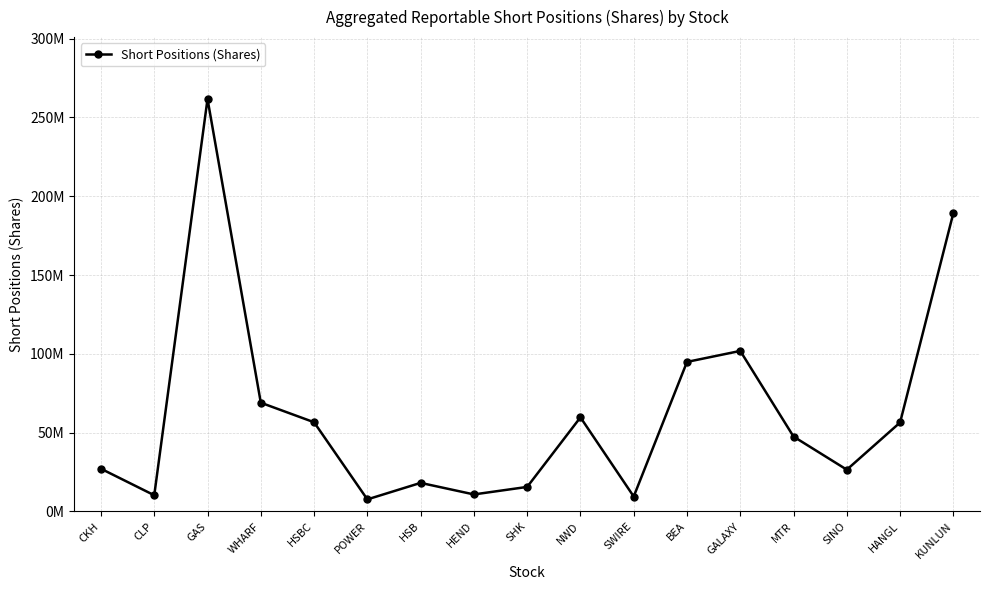

List the labels in order of value, smallest first.

POWER, SWIRE, CLP, HEND, SHK, HSB, SINO, CKH, MTR, HANGL, HSBC, NWD, WHARF, BEA, GALAXY, KUNLUN, GAS